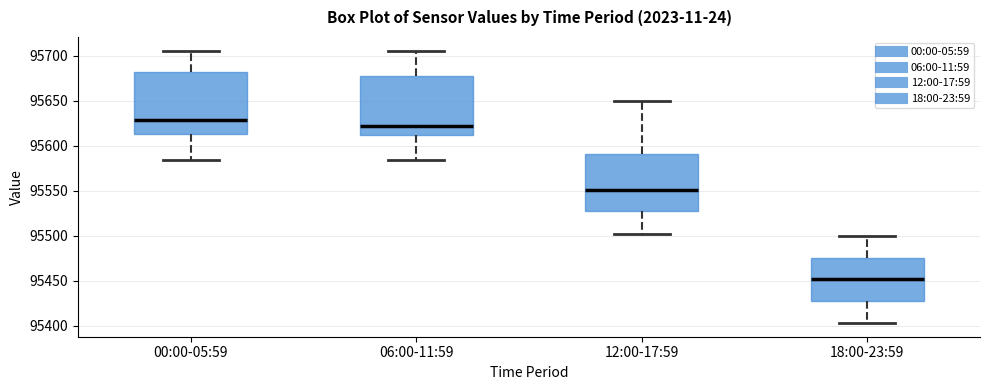

Which box's median line is the lowest?

18:00-23:59